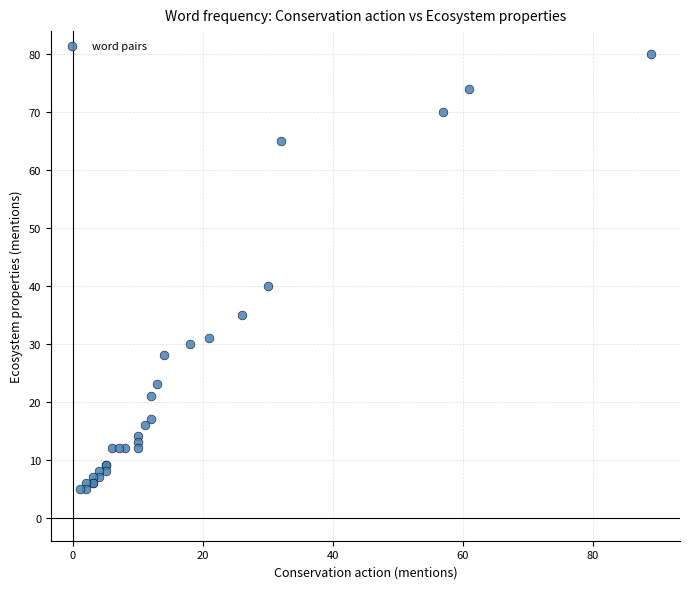

What Y value in the scatter plot is closest to 42?

40